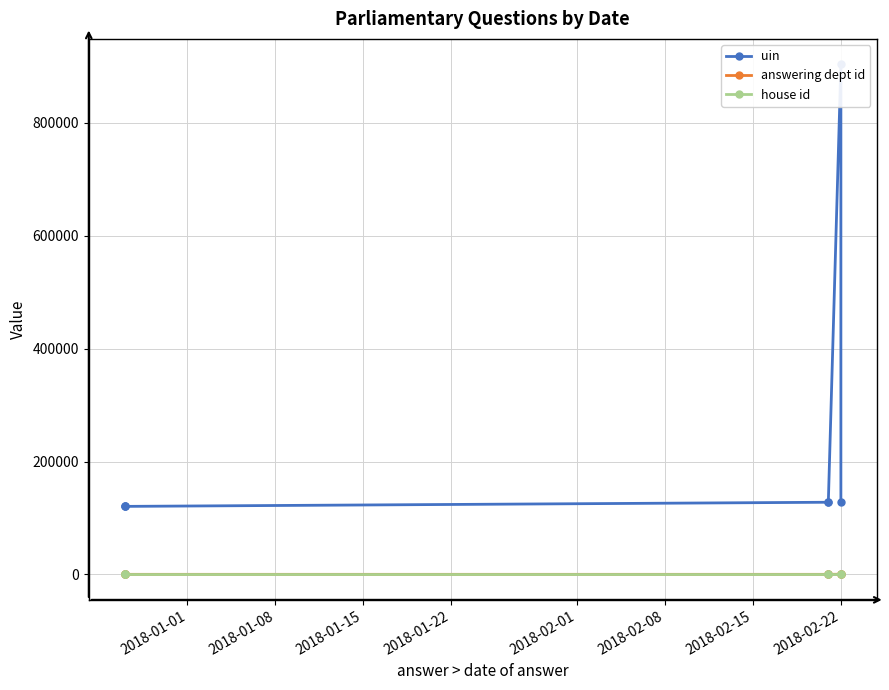

True or false: uin and house id intersect in this chart.

False